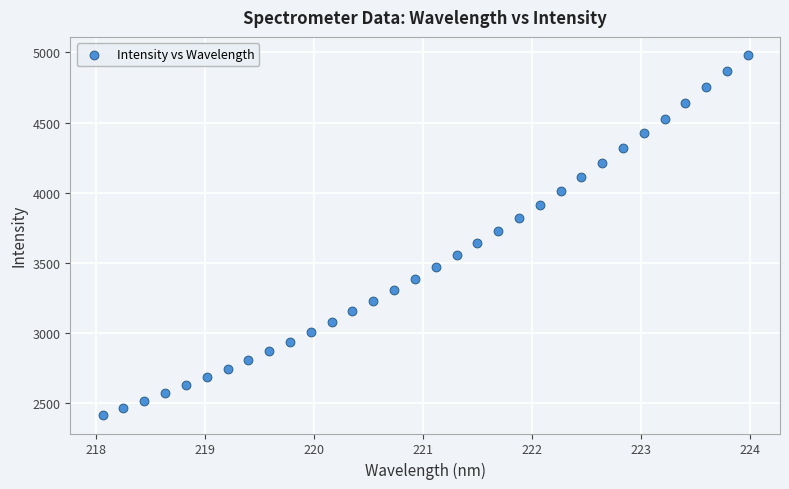

What is the range of Y values (max minus min)?

2570.3